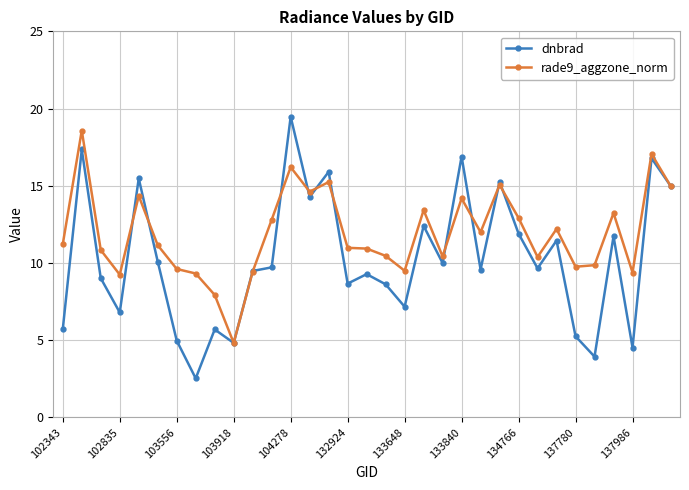

Count the number of categories in the chart.

33